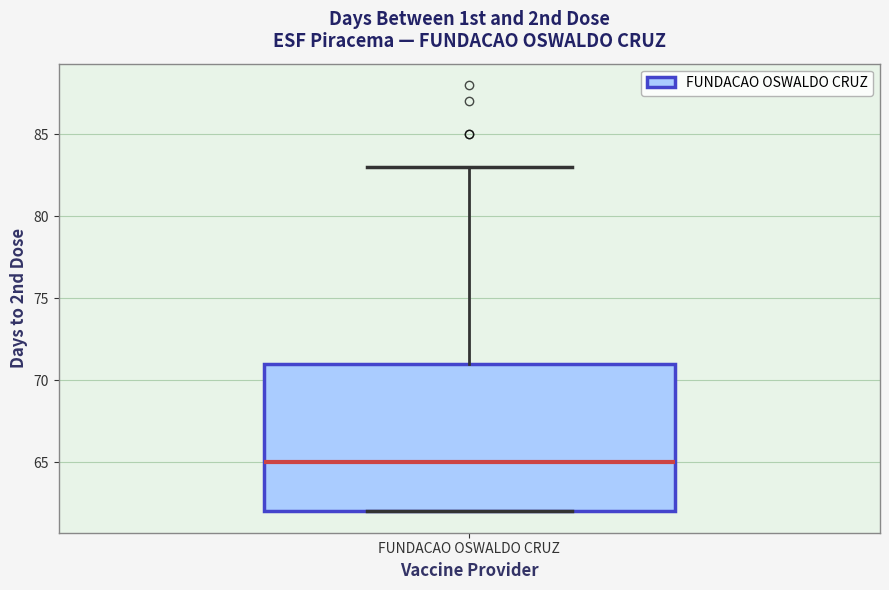

Transcribe this box plot: give where the median line is, the range the box spans, and where the two whiskers end, as read against the y-axis. The values are not printed on the chart, so give them approximately, as read against the axis.

median 65, box 62 to 71, whiskers 62 to 83